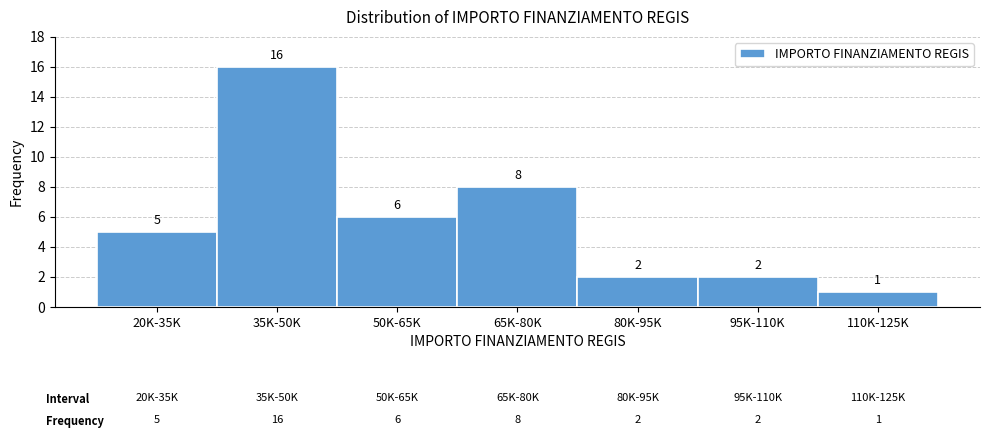

Reading left to right, transcribe all the data shown in this chart.

5	16	6	8	2	2	1